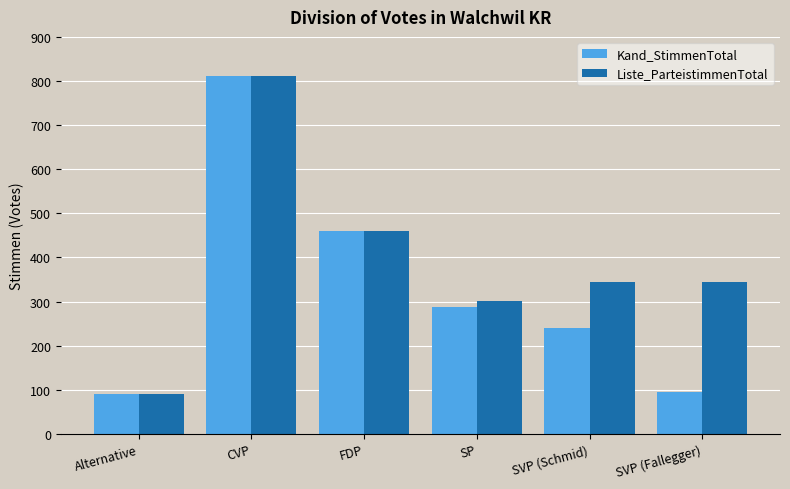

What are all the series names shown in the legend?

Kand_StimmenTotal, Liste_ParteistimmenTotal